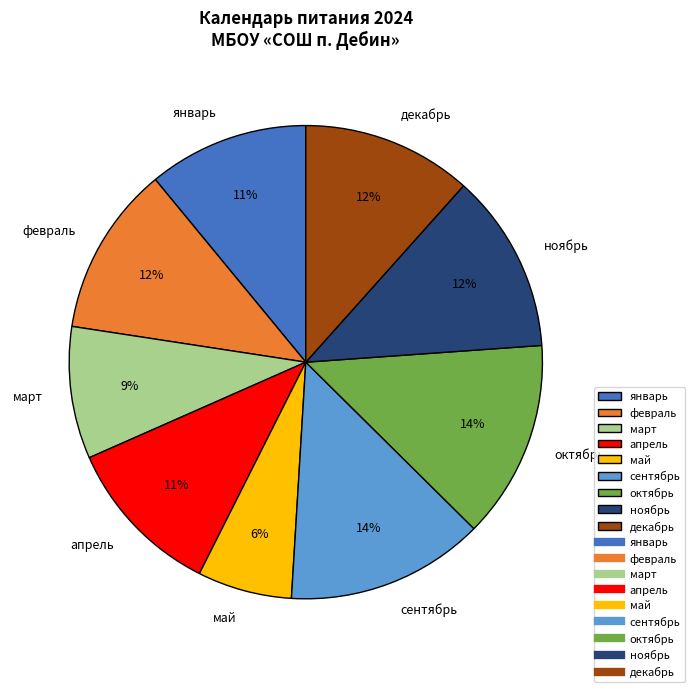

Count the number of slices in the pie.

9